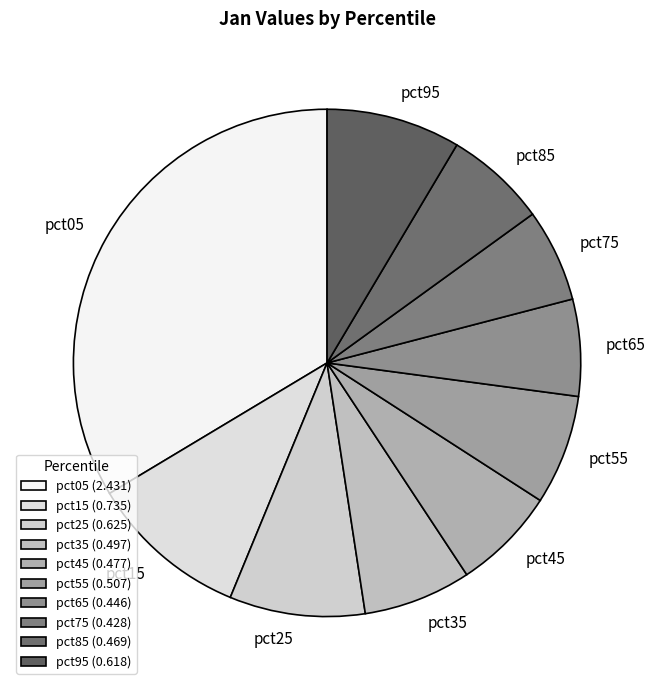

Is it true that pct25 is 22% of the pie?

False